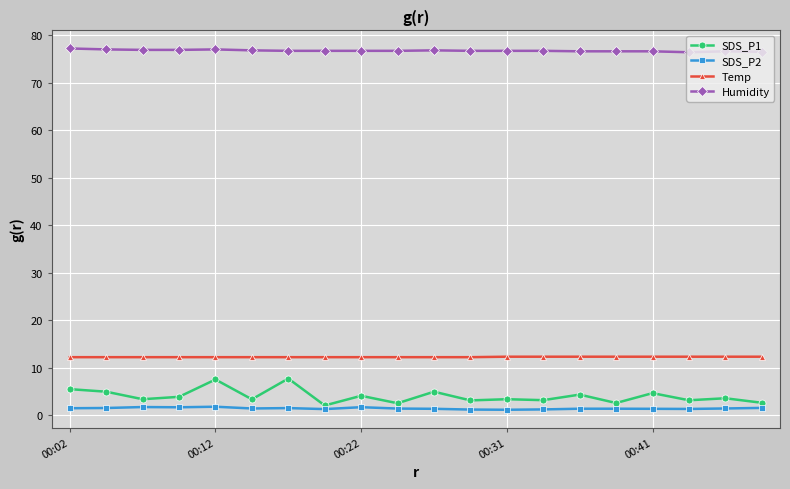

What are all the series names shown in the legend?

SDS_P1, SDS_P2, Temp, Humidity